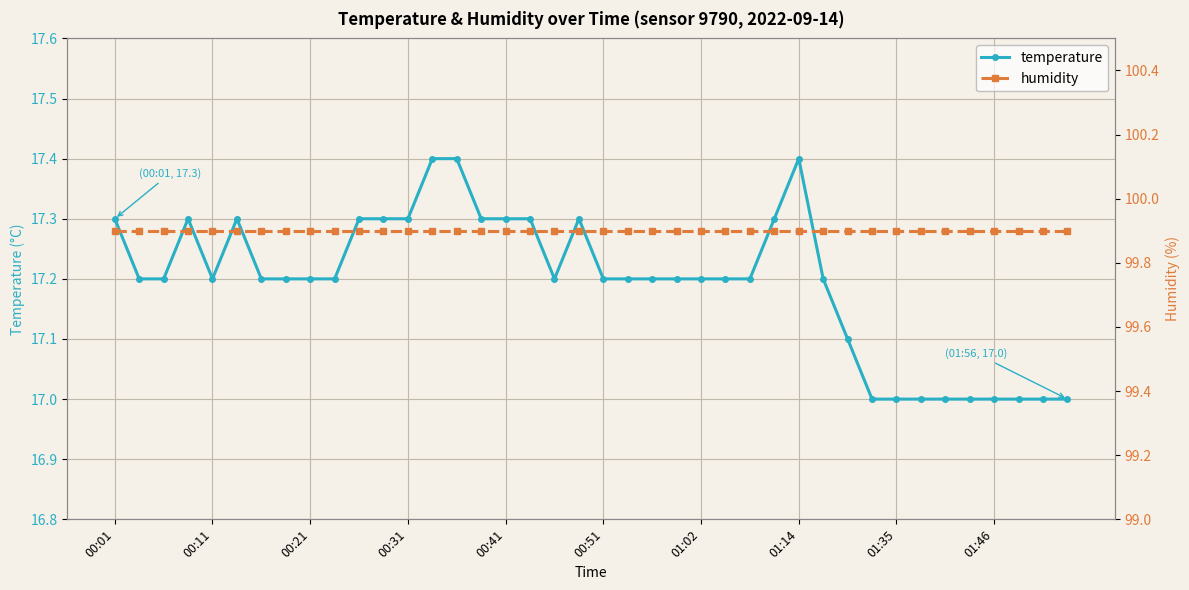

What is the smallest value displayed?

17.0